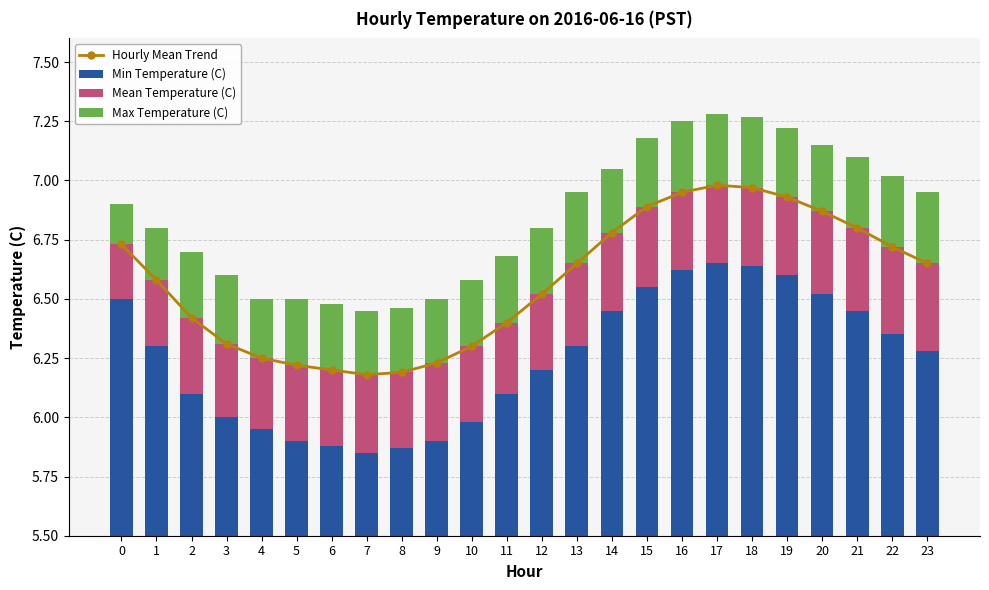

The Max Temperature (C) series shows 0.2 at 21. True or false?

False